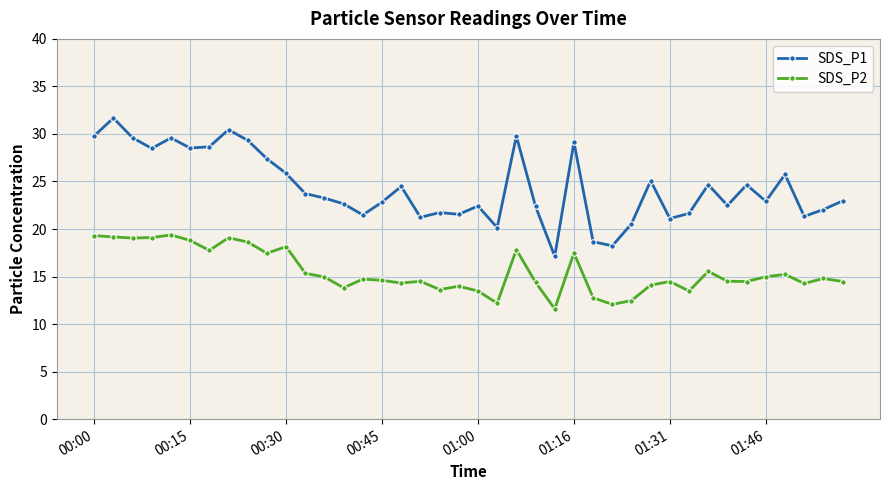

Which series has the largest total across all categories?

SDS_P1